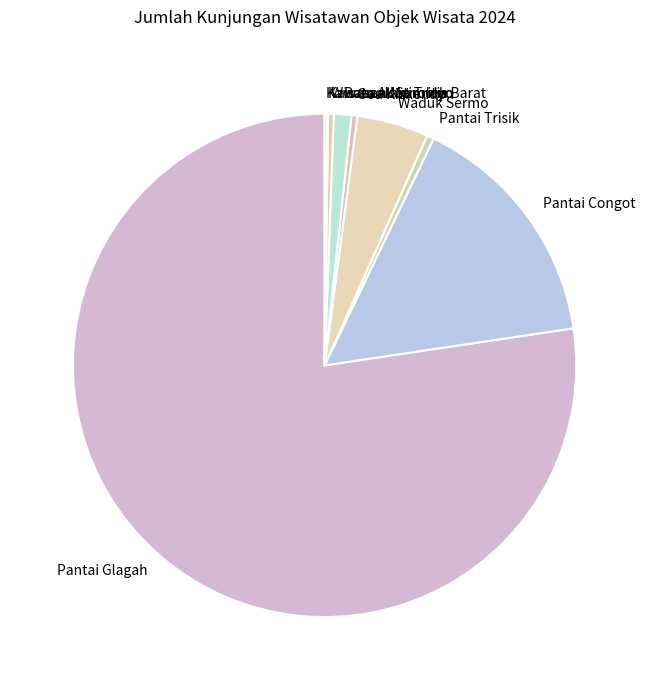

Which has a higher value, Puncak Suroloyo or Goa Kiskendo?

Puncak Suroloyo